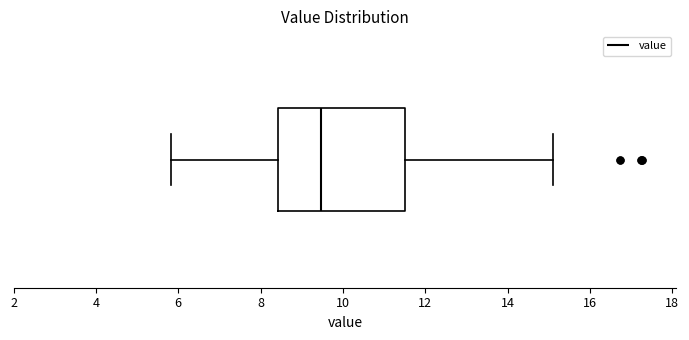

Transcribe this box plot: give where the median line is, the range the box spans, and where the two whiskers end, as read against the x-axis. The values are not printed on the chart, so give them approximately, as read against the axis.

median 9.4, box 8.4 to 11.6, whiskers 5.8 to 15.2